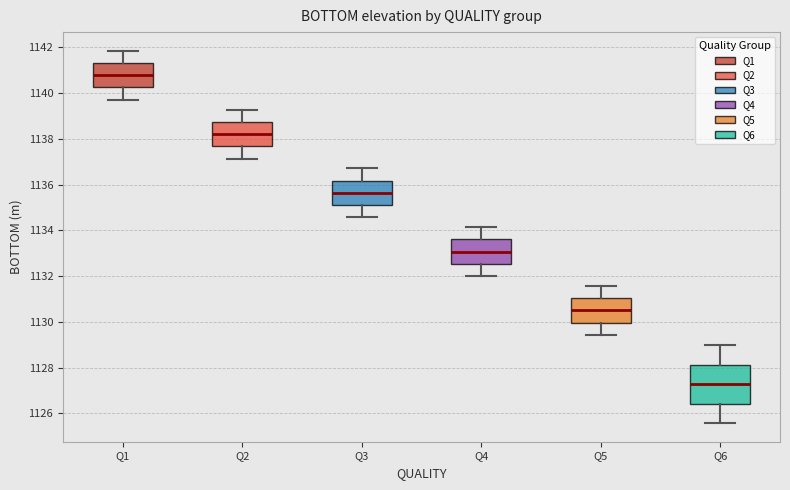

Reading left to right, transcribe this box plot: for each box, give where its median line is, the range the box spans, and where its two whiskers end, as read against the y-axis. The values are not printed on the chart, so give them approximately, as read against the axis.

Q1: median 1140.8, box 1140.2 to 1141.4, whiskers 1139.8 to 1141.8
Q2: median 1138.2, box 1137.6 to 1138.8, whiskers 1137.2 to 1139.2
Q3: median 1135.6, box 1135.2 to 1136.2, whiskers 1134.6 to 1136.8
Q4: median 1133.0, box 1132.6 to 1133.6, whiskers 1132.0 to 1134.2
Q5: median 1130.6, box 1130.0 to 1131.0, whiskers 1129.4 to 1131.6
Q6: median 1127.2, box 1126.4 to 1128.2, whiskers 1125.6 to 1129.0